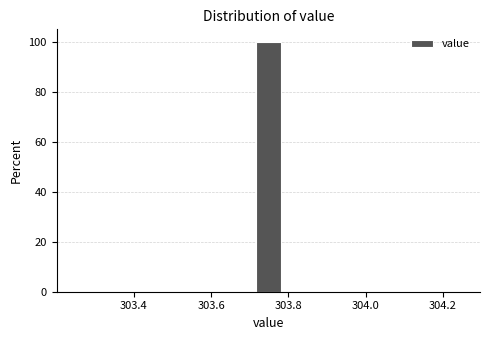

Read against the x-axis, roughly where is the centre of the tallest bar?

303.74